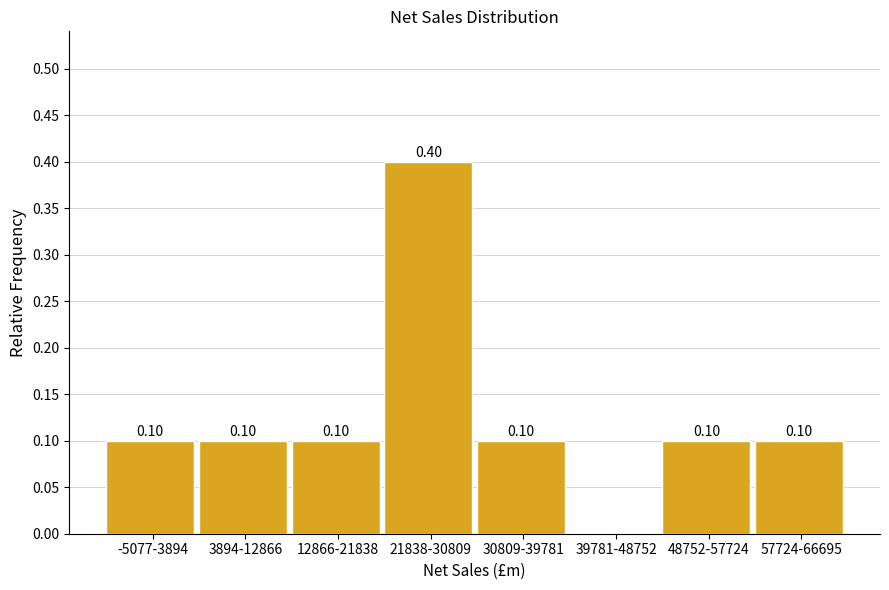

What is the sum of the values at 39781-48752 and 21838-30809?

0.4